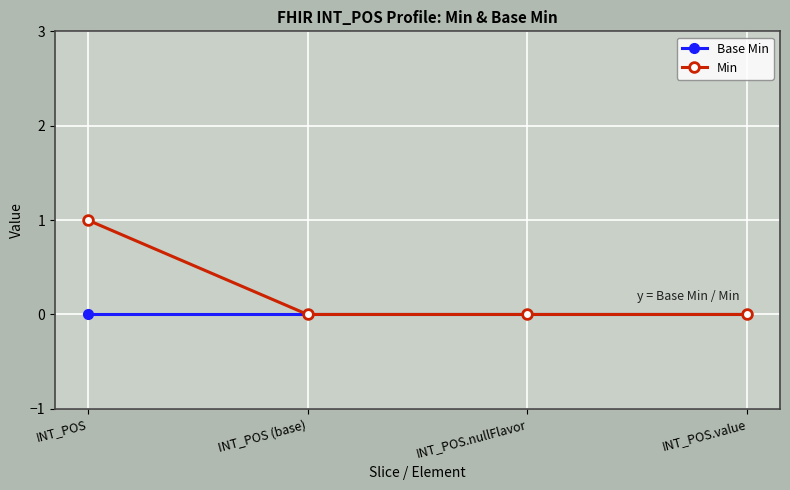

What is the difference between the maximum and minimum values in the Min series?

1